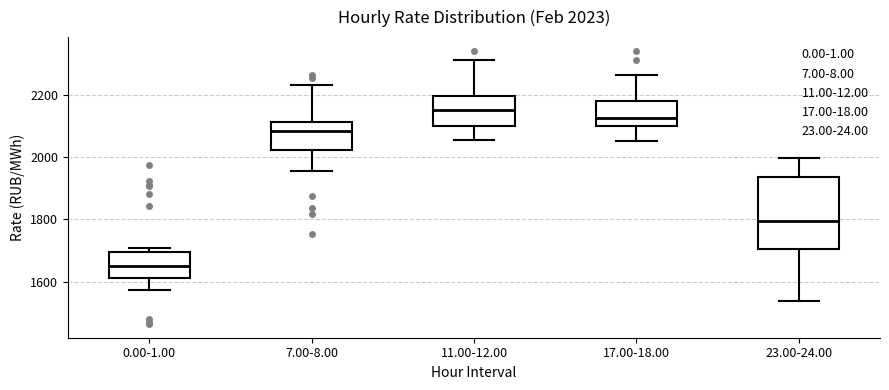

Which box has the highest median line?

11.00-12.00